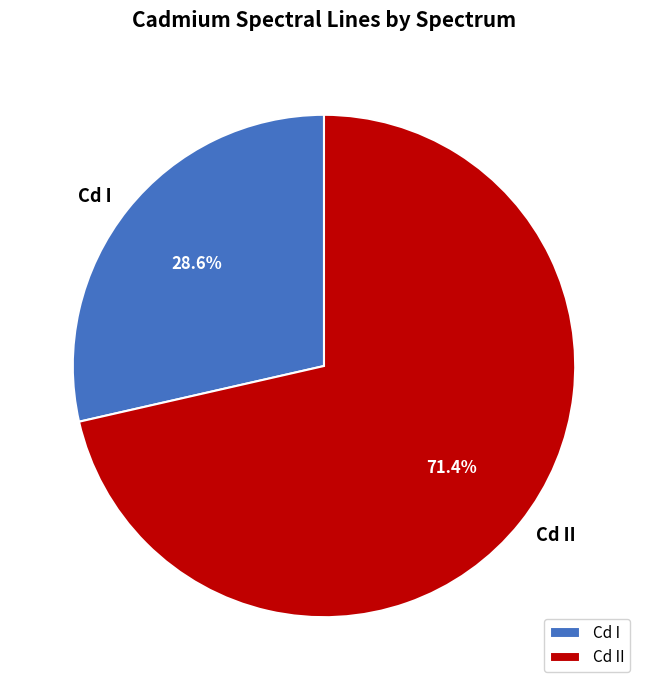

To the nearest percent, what is the difference between the largest and smallest slice percentages?

43%